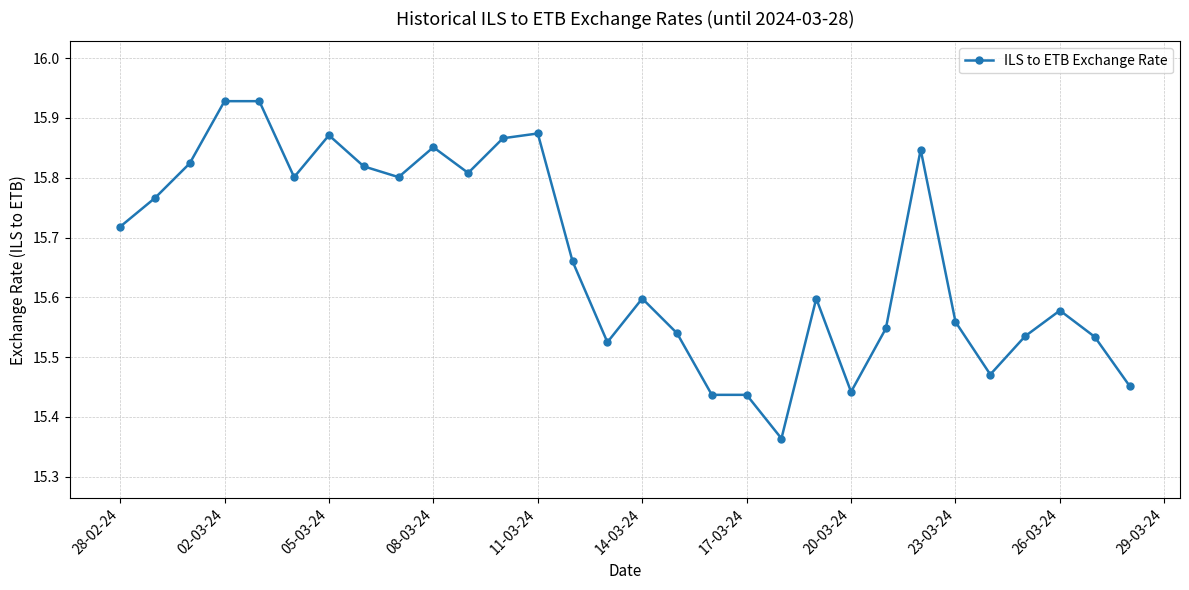

Does the chart display data point markers on the line(s)?

Yes